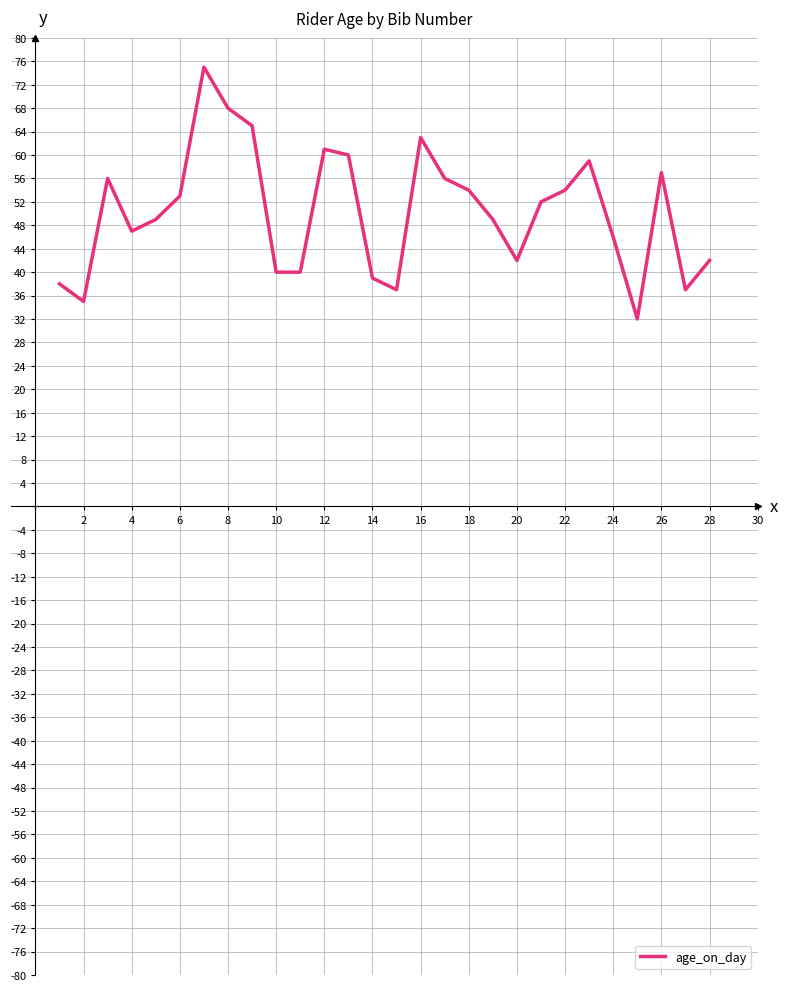

What is the maximum value shown in the chart?

75